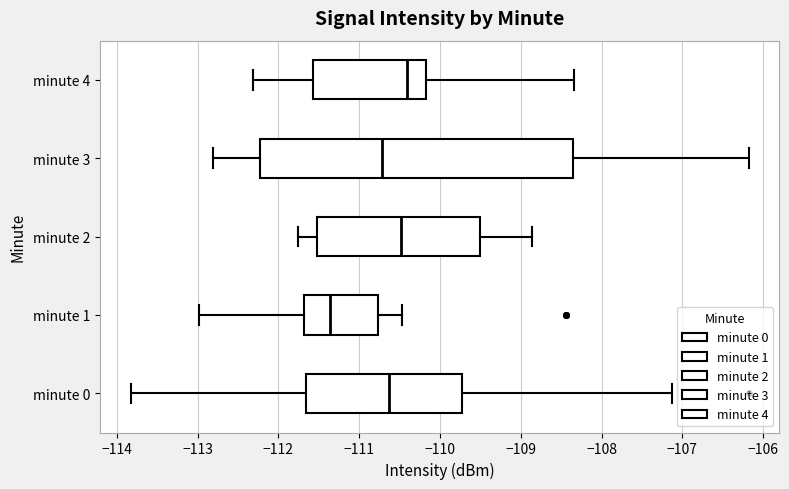

Where does the right whisker of the box for minute 4 end on the x-axis? The values are not printed on the chart, so give them approximately, as read against the axis.

-108.3